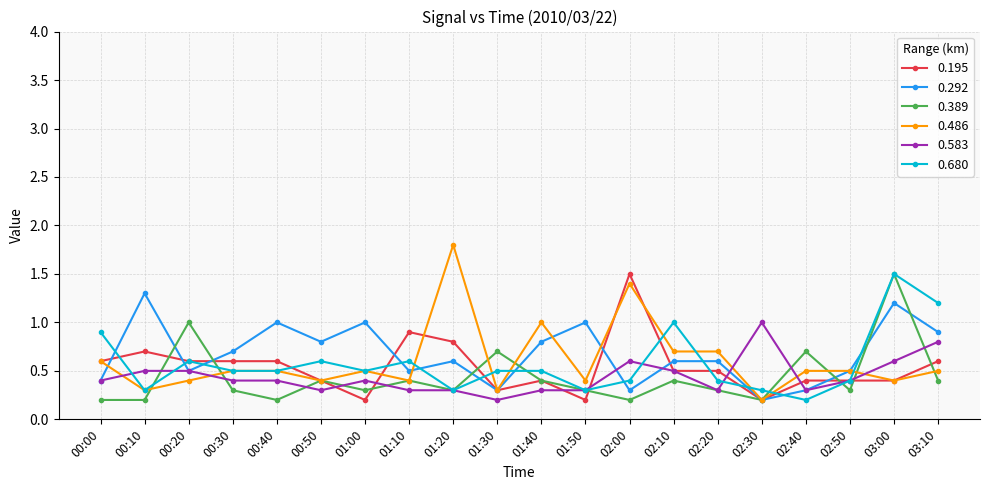

Reading left to right, list all the values displayed in this chart.

0.195: 00:00=0.6	00:10=0.7	00:20=0.6	00:30=0.6	00:40=0.6	00:50=0.4	01:00=0.2	01:10=0.9	01:20=0.8	01:30=0.3	01:40=0.4	01:50=0.2	02:00=1.5	02:10=0.5	02:20=0.5	02:30=0.2	02:40=0.4	02:50=0.4	03:00=0.4	03:10=0.6
0.292: 00:00=0.4	00:10=1.3	00:20=0.5	00:30=0.7	00:40=1.0	00:50=0.8	01:00=1.0	01:10=0.5	01:20=0.6	01:30=0.3	01:40=0.8	01:50=1.0	02:00=0.3	02:10=0.6	02:20=0.6	02:30=0.2	02:40=0.3	02:50=0.5	03:00=1.2	03:10=0.9
0.389: 00:00=0.2	00:10=0.2	00:20=1.0	00:30=0.3	00:40=0.2	00:50=0.4	01:00=0.3	01:10=0.4	01:20=0.3	01:30=0.7	01:40=0.4	01:50=0.3	02:00=0.2	02:10=0.4	02:20=0.3	02:30=0.2	02:40=0.7	02:50=0.3	03:00=1.5	03:10=0.4
0.486: 00:00=0.6	00:10=0.3	00:20=0.4	00:30=0.5	00:40=0.5	00:50=0.4	01:00=0.5	01:10=0.4	01:20=1.8	01:30=0.3	01:40=1.0	01:50=0.4	02:00=1.4	02:10=0.7	02:20=0.7	02:30=0.2	02:40=0.5	02:50=0.5	03:00=0.4	03:10=0.5
0.583: 00:00=0.4	00:10=0.5	00:20=0.5	00:30=0.4	00:40=0.4	00:50=0.3	01:00=0.4	01:10=0.3	01:20=0.3	01:30=0.2	01:40=0.3	01:50=0.3	02:00=0.6	02:10=0.5	02:20=0.3	02:30=1.0	02:40=0.3	02:50=0.4	03:00=0.6	03:10=0.8
0.680: 00:00=0.9	00:10=0.3	00:20=0.6	00:30=0.5	00:40=0.5	00:50=0.6	01:00=0.5	01:10=0.6	01:20=0.3	01:30=0.5	01:40=0.5	01:50=0.3	02:00=0.4	02:10=1.0	02:20=0.4	02:30=0.3	02:40=0.2	02:50=0.4	03:00=1.5	03:10=1.2